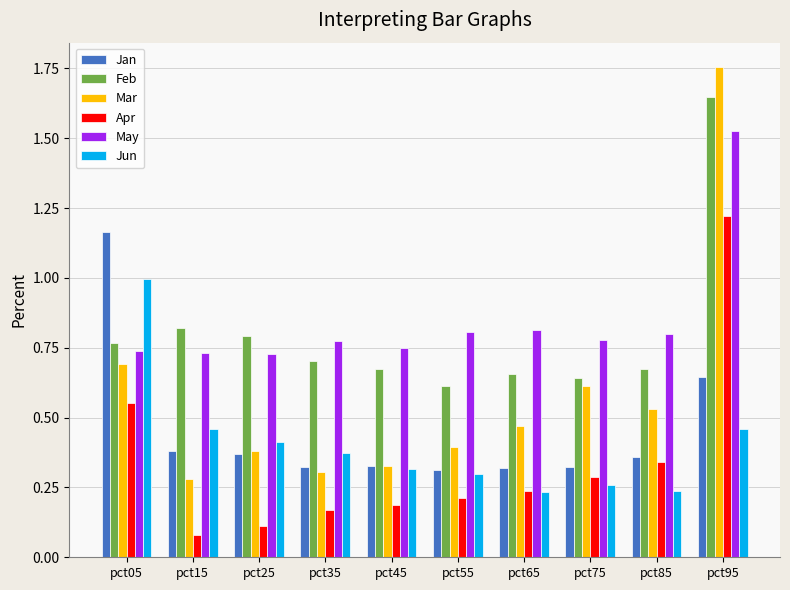

Which series has the widest spread of values?

Mar